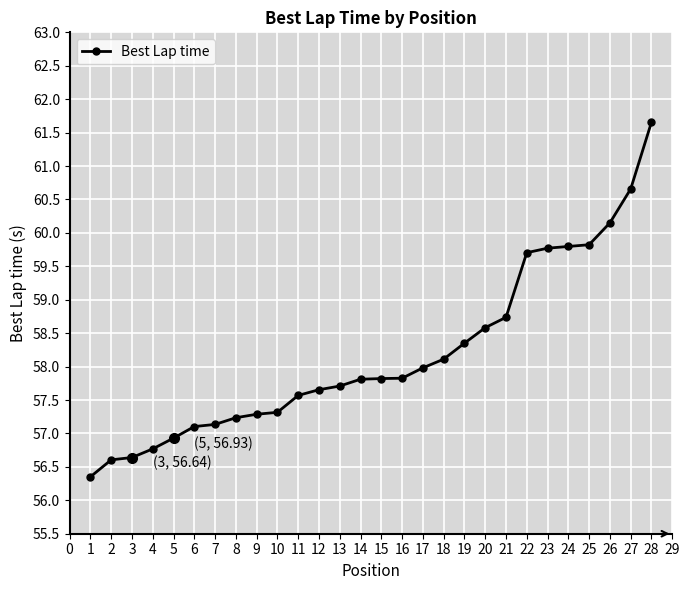

What is the minimum value shown in the chart?

56.4